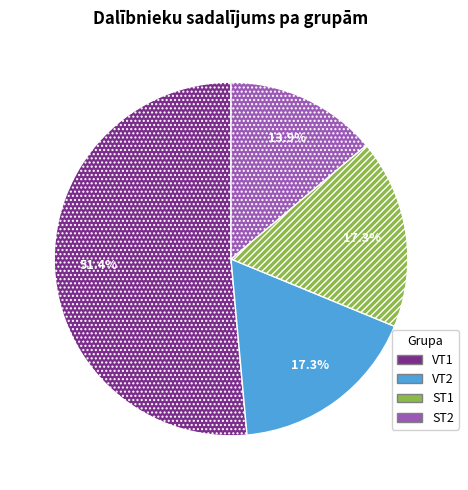

True or false: VT1 accounts for 51% of the total.

True